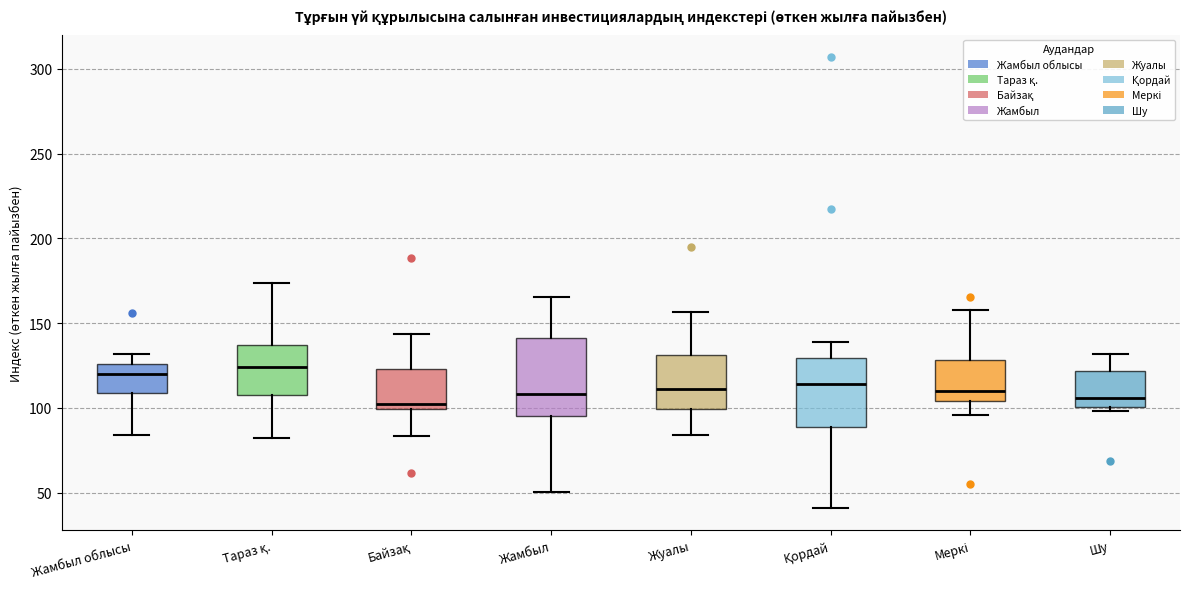

Which box is the tallest, from its lower edge to its upper edge?

Жамбыл